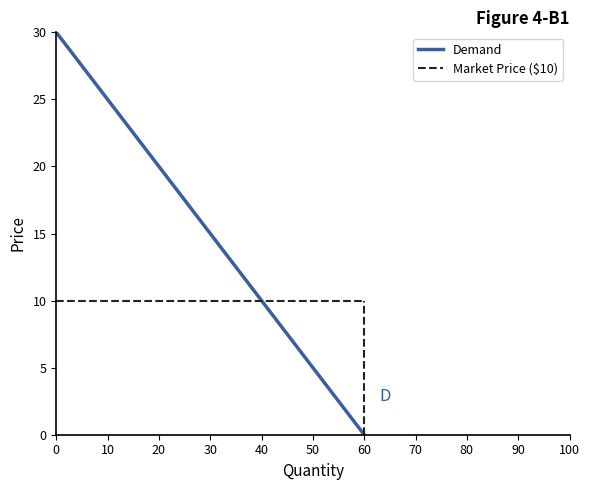

How many lines are shown in the chart?

1